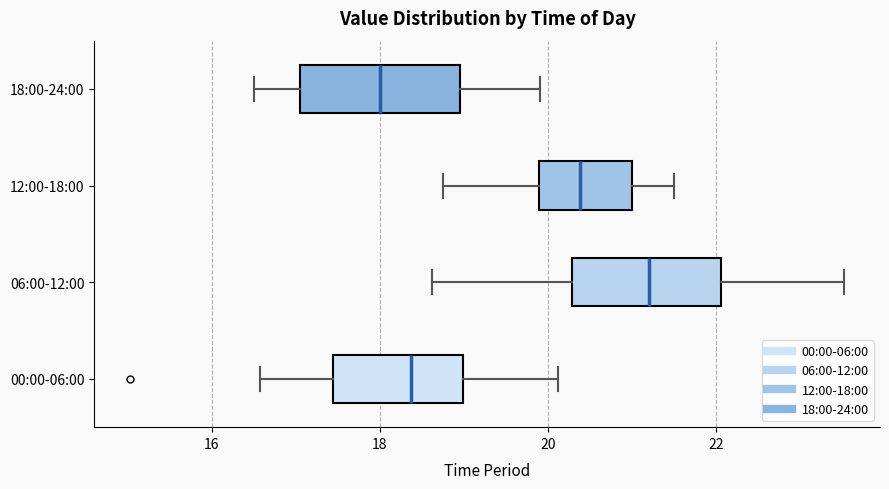

Where is the right edge of the box for 18:00-24:00 on the x-axis? The values are not printed on the chart, so give them approximately, as read against the axis.

19.0